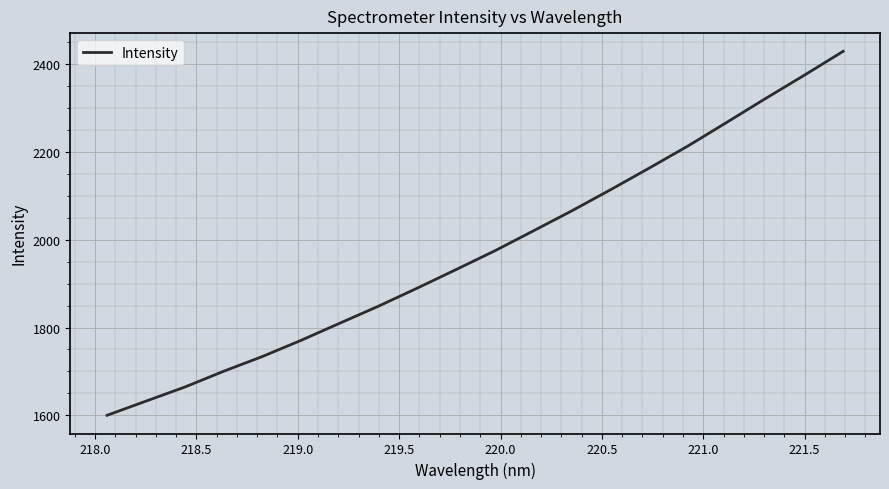

What is the difference between the maximum and minimum values?

828.1